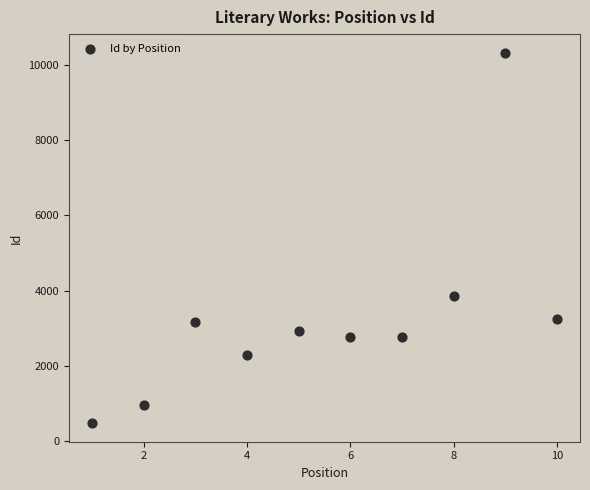

What is the average X value?

6